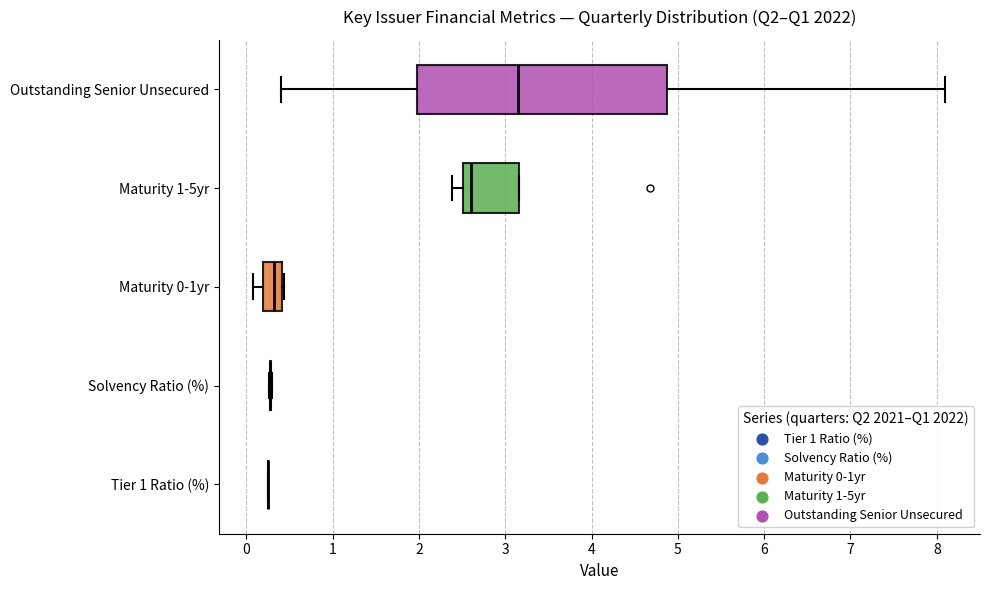

Reading bottom to top, read every box against the x-axis: the position of its median line, the range the box covers, and the ends of its whiskers. The values are not printed on the chart, so give them approximately, as read against the axis.

Tier 1 Ratio (%): box collapsed to a line at 0.3, whiskers 0.2 to 0.3
Solvency Ratio (%): box collapsed to a line at 0.3, whiskers 0.3 to 0.3
Maturity 0-1yr: median 0.3, box 0.2 to 0.4, whiskers 0.1 to 0.4
Maturity 1-5yr: median 2.6, box 2.5 to 3.2, whiskers 2.4 to 3.2
Outstanding Senior Unsecured: median 3.2, box 2.0 to 4.9, whiskers 0.4 to 8.1